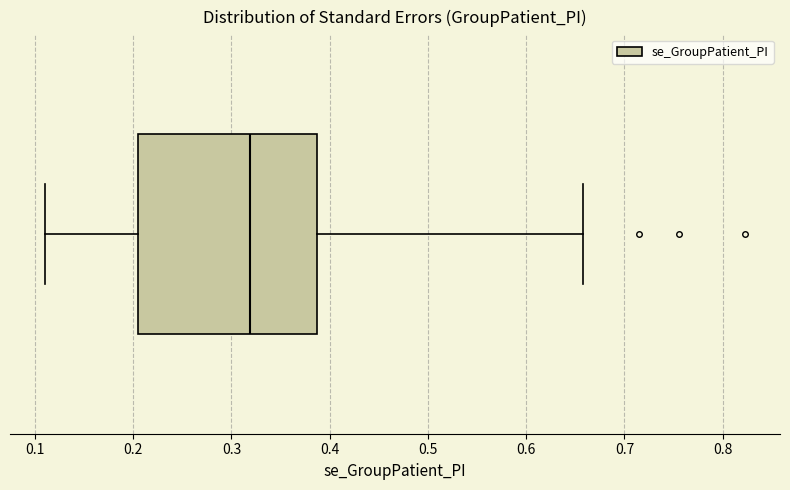

Where does the left whisker of the box end on the x-axis? The values are not printed on the chart, so give them approximately, as read against the axis.

0.11